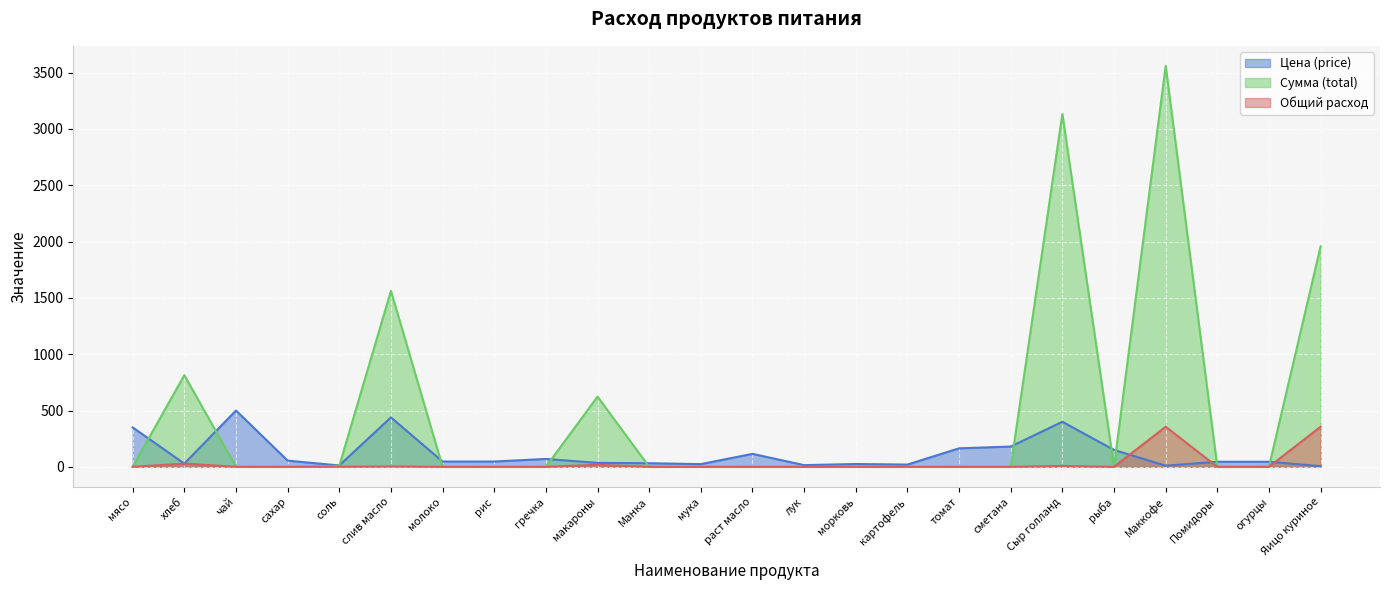

Is the value of Сумма (total) at соль greater than the value of Цена (price) at Помидоры?

No